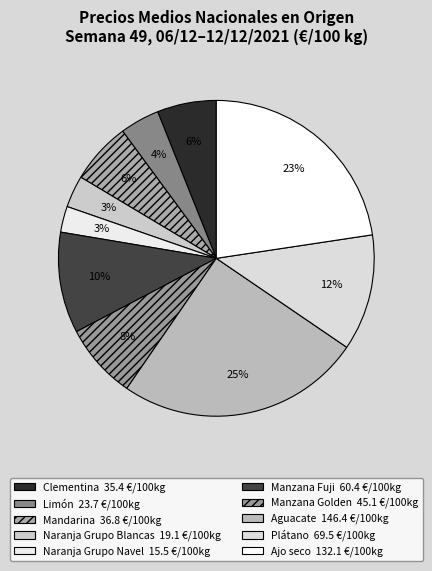

To the nearest percent, what is the difference between the largest and smallest slice percentages?

22%